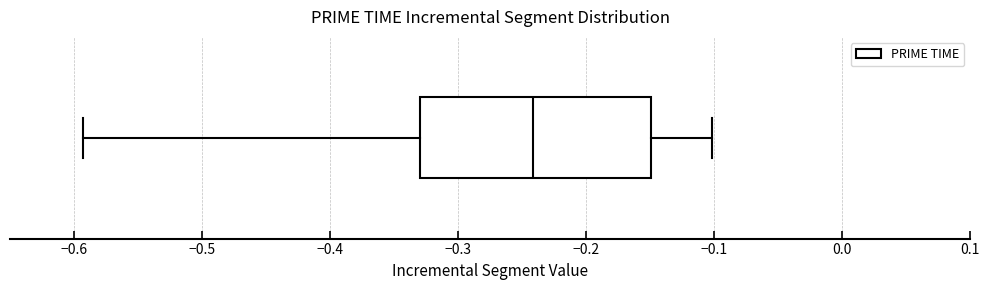

Transcribe this box plot: give where the median line is, the range the box spans, and where the two whiskers end, as read against the x-axis. The values are not printed on the chart, so give them approximately, as read against the axis.

median -0.24, box -0.33 to -0.15, whiskers -0.59 to -0.10